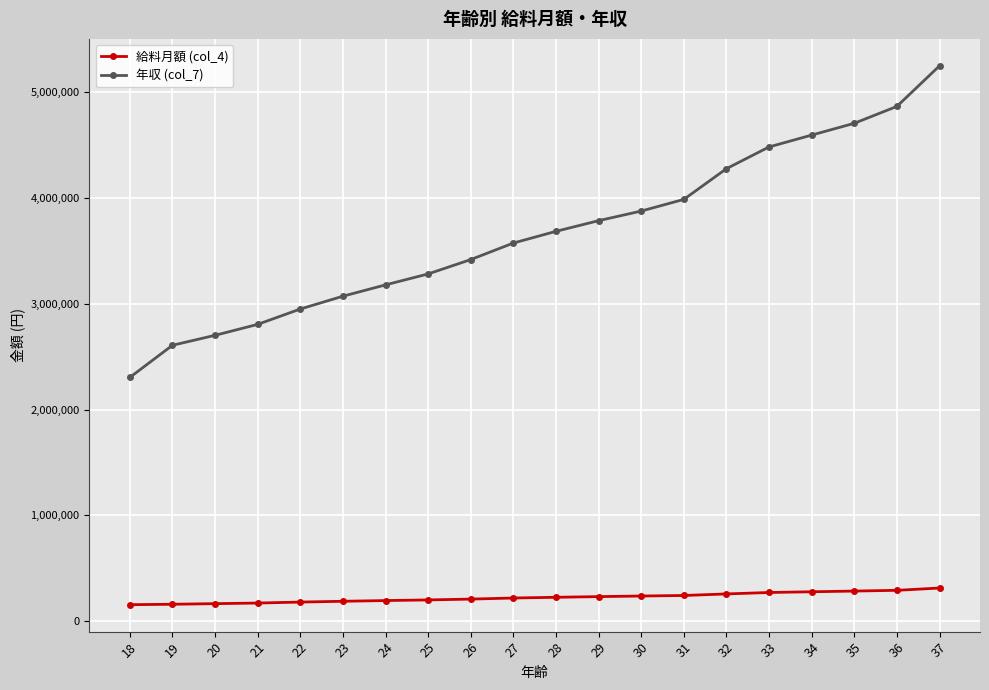

Is it true that 給料月額 (col_4) equals 290700 at 36?

True